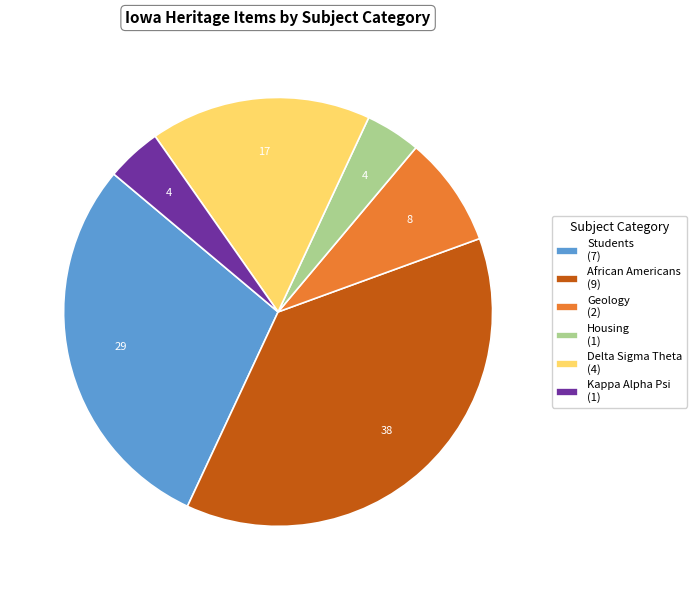

Does any single category account for the majority?

No